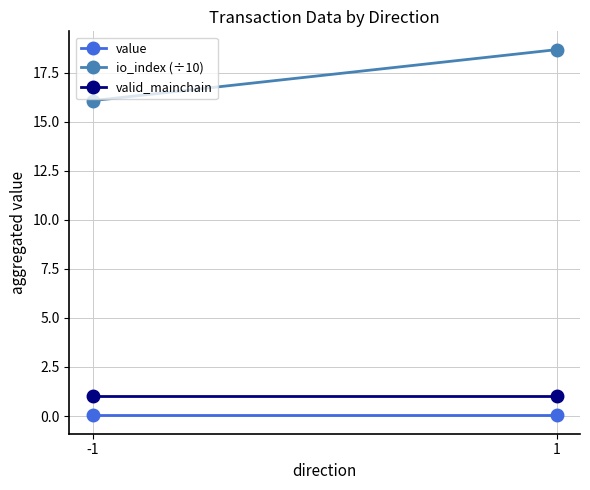

What are all the series names shown in the legend?

value, io_index (÷10), valid_mainchain